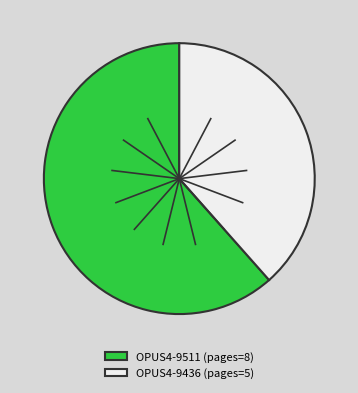

Between OPUS4-9511 and OPUS4-9436, which is larger?

OPUS4-9511